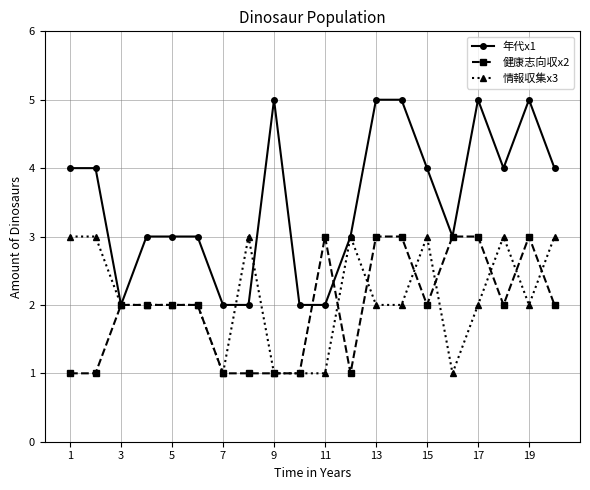

True or false: 情報収集x3 and 健康志向収x2 intersect in this chart.

True